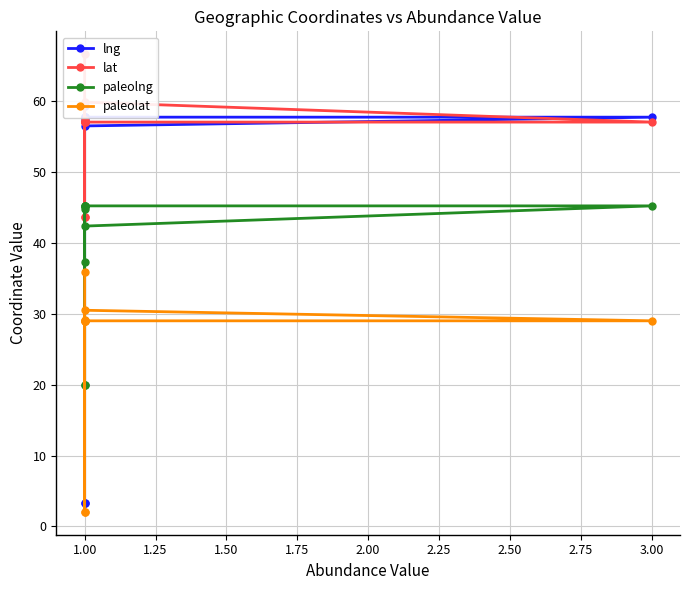

What value does the paleolat series have at 1.00?

29.0